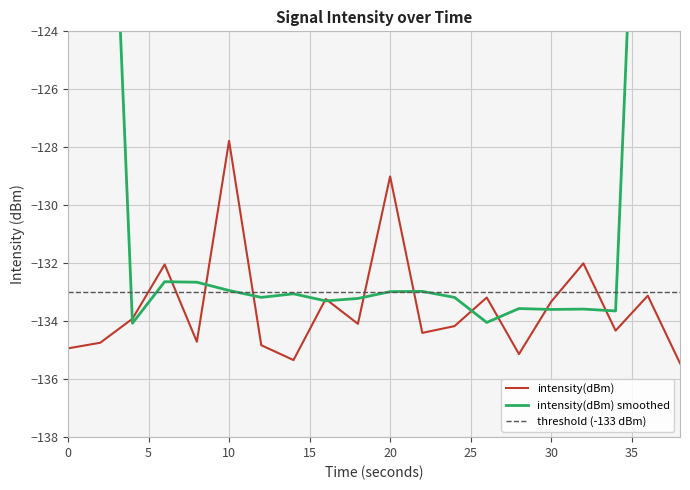

At which label does intensity(dBm) reach its peak?

10